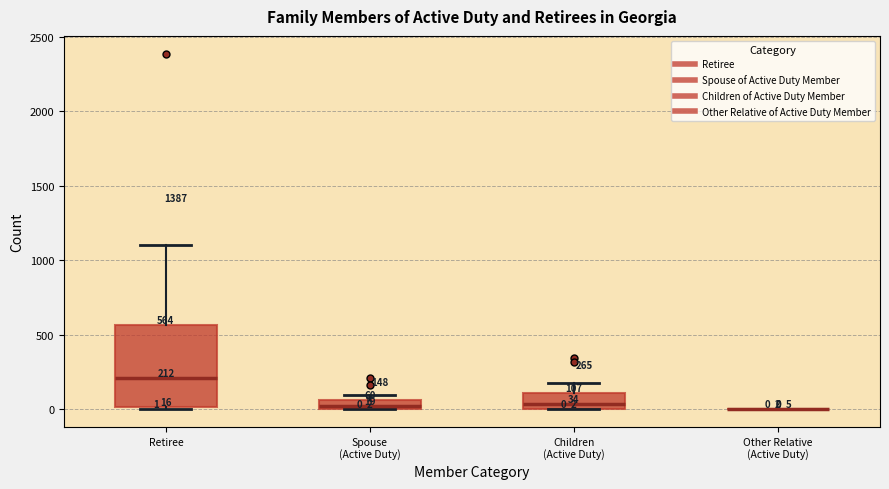

Comparing the boxes themselves (not the whiskers), which one is the tallest?

Retiree